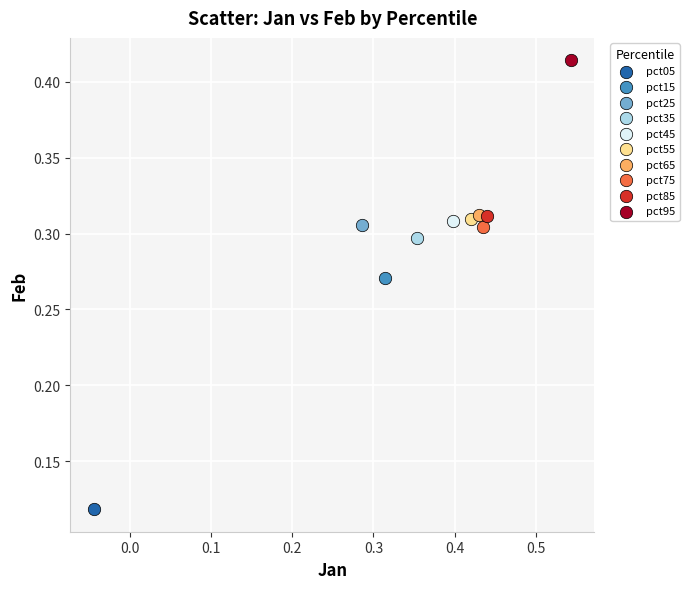

What are all the series names shown in the legend?

pct05, pct15, pct25, pct35, pct45, pct55, pct65, pct75, pct85, pct95